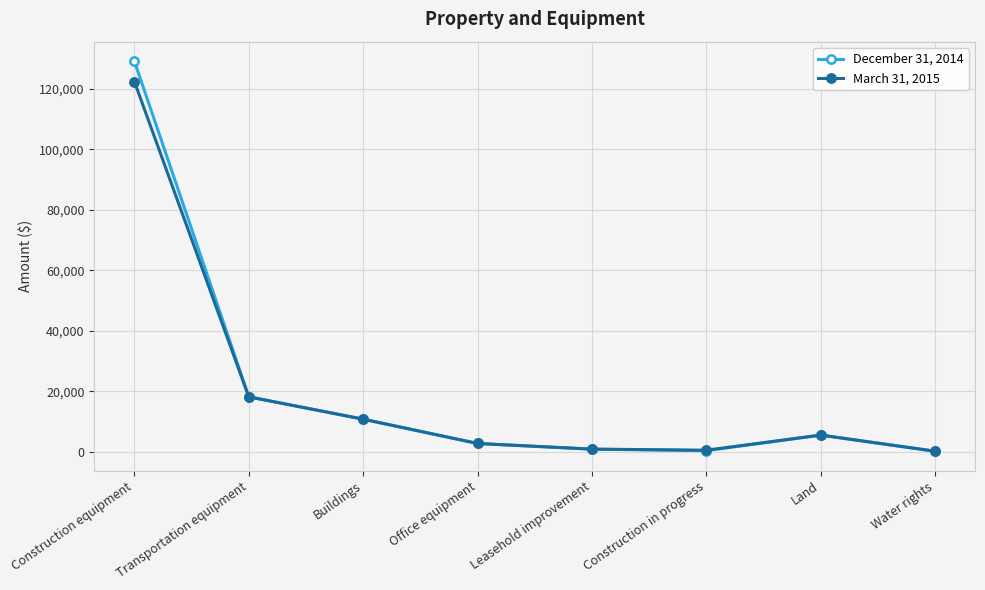

Which series changed the most between Construction equipment and Transportation equipment?

December 31, 2014